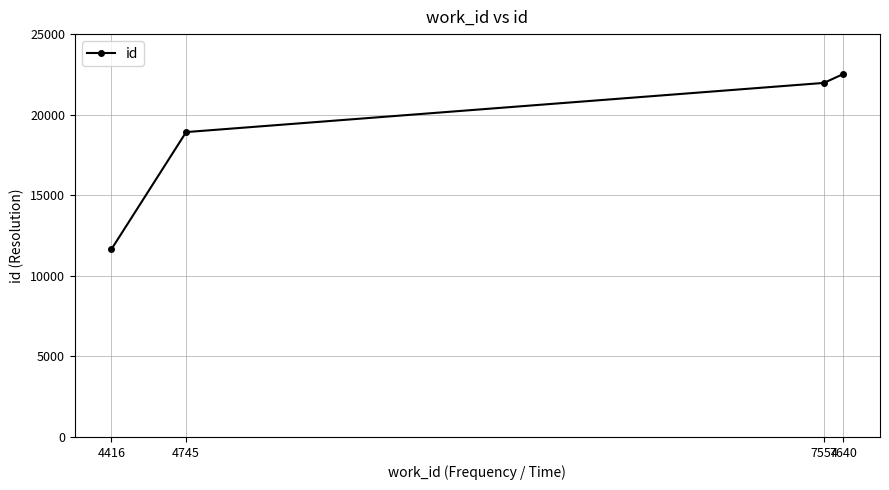

What is the value of the 2nd point from the left?

18920